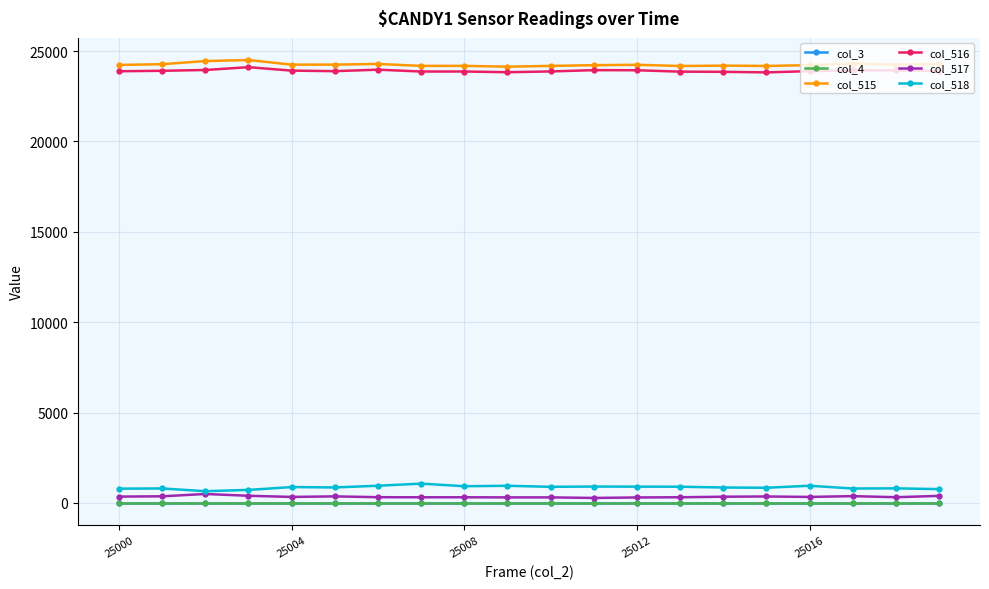

Is this an area chart (filled region under the line)?

No